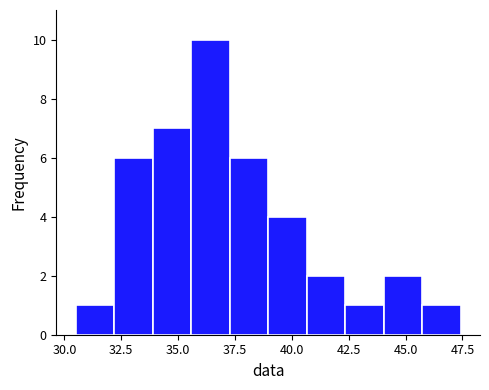

Read against the x-axis, roughly where is the centre of the tallest bar?

36.5